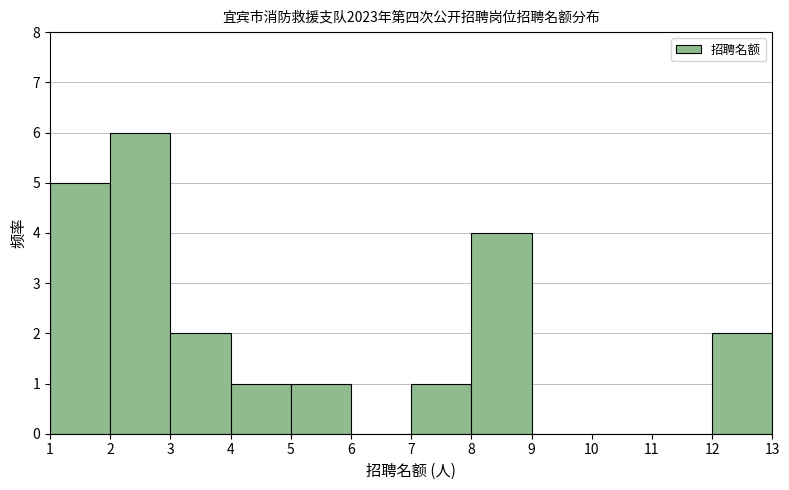

Over which range of the x-axis is the bar tallest?

2 to 3